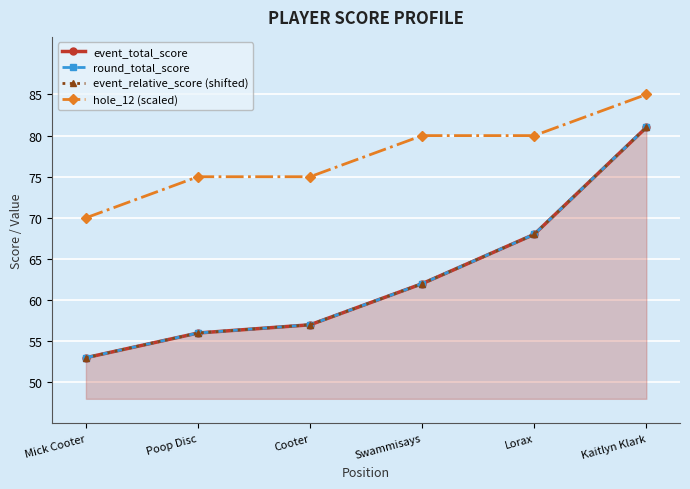

What is the label of the 6th point from the right?

Mick Cooter